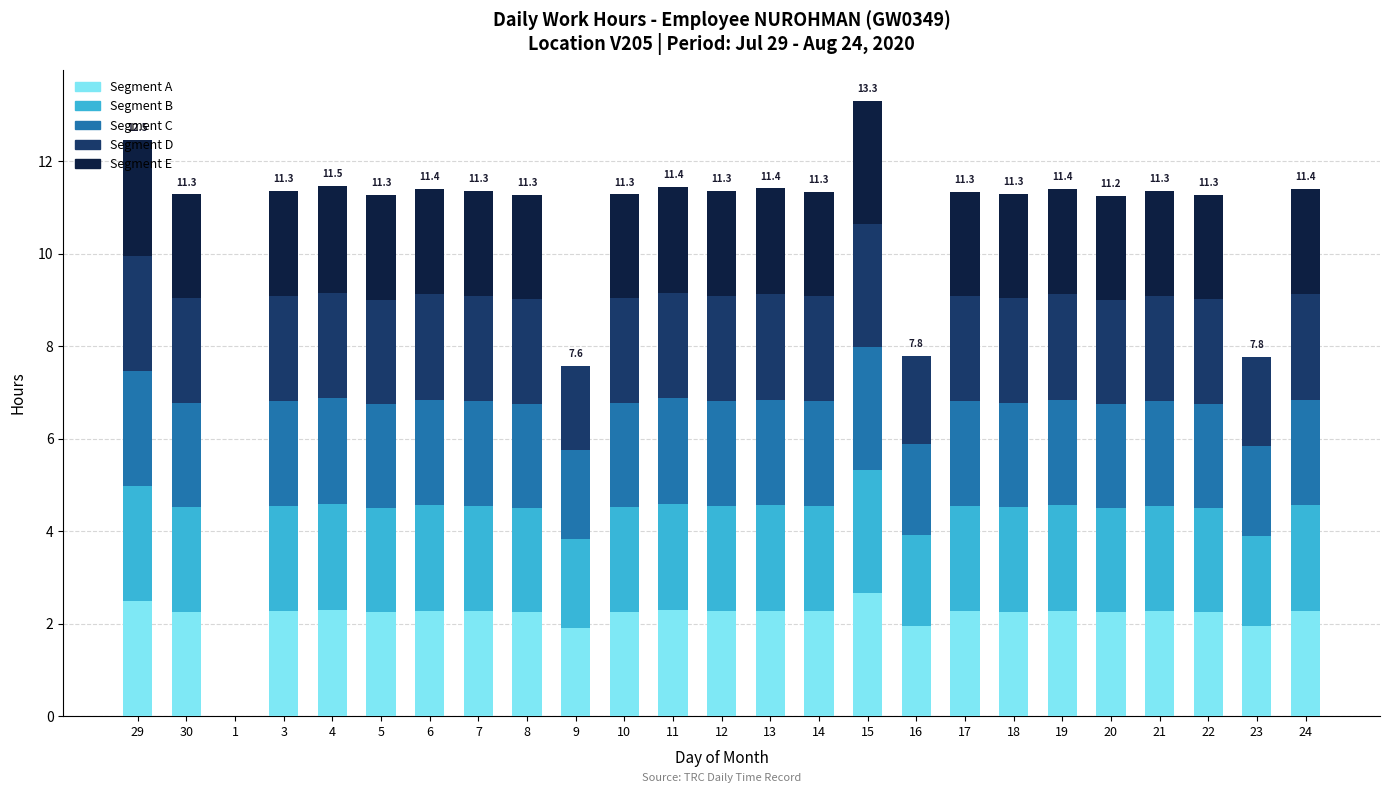

What is the maximum value for Segment A?

2.7